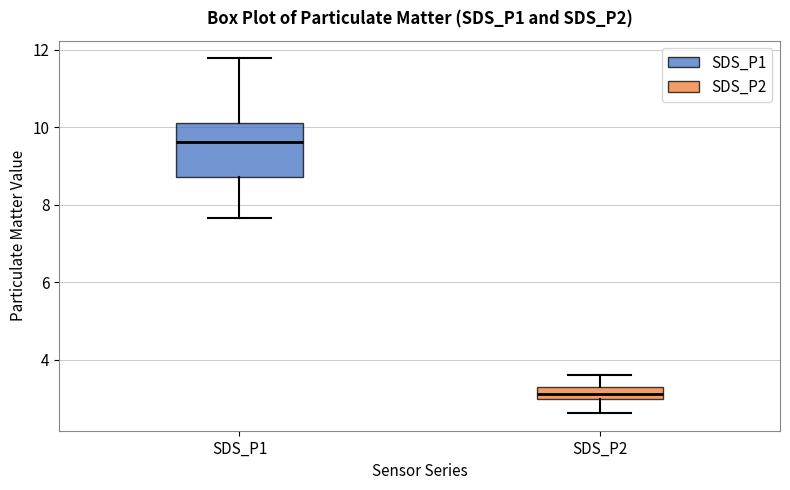

Where does the upper whisker of the box for SDS_P1 end on the y-axis? The values are not printed on the chart, so give them approximately, as read against the axis.

11.8